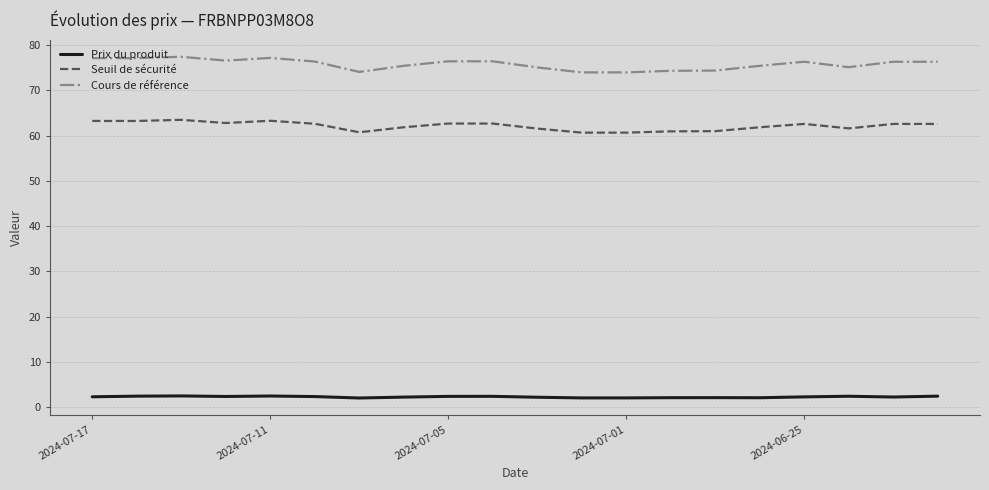

What is the sum of all Seuil de sécurité values?

1243.0